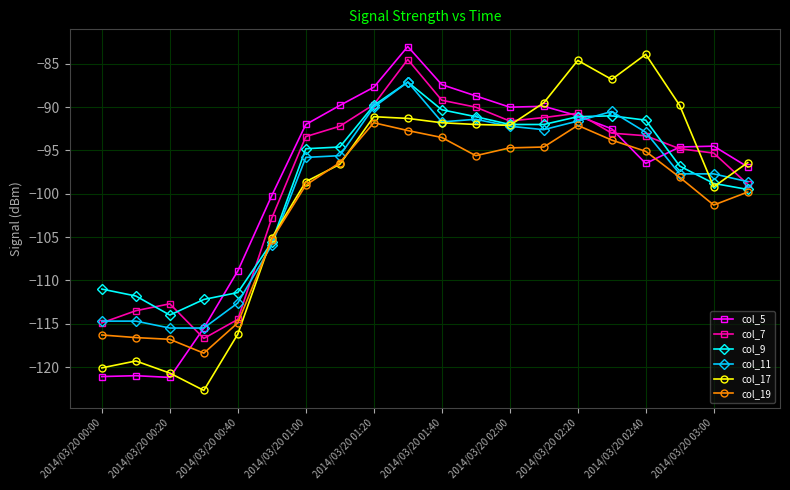

What is the lowest value of the col_9 series?

-114.0